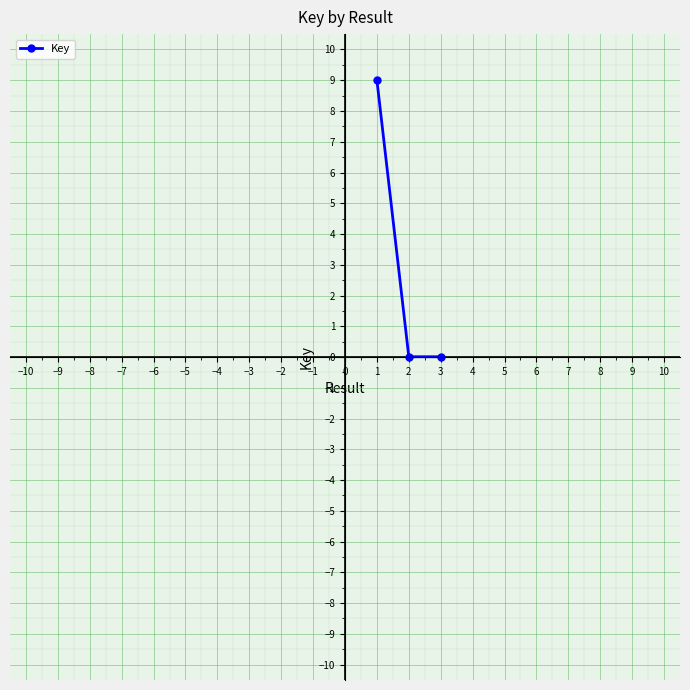

What is the value of the 1st point from the left?

9.0